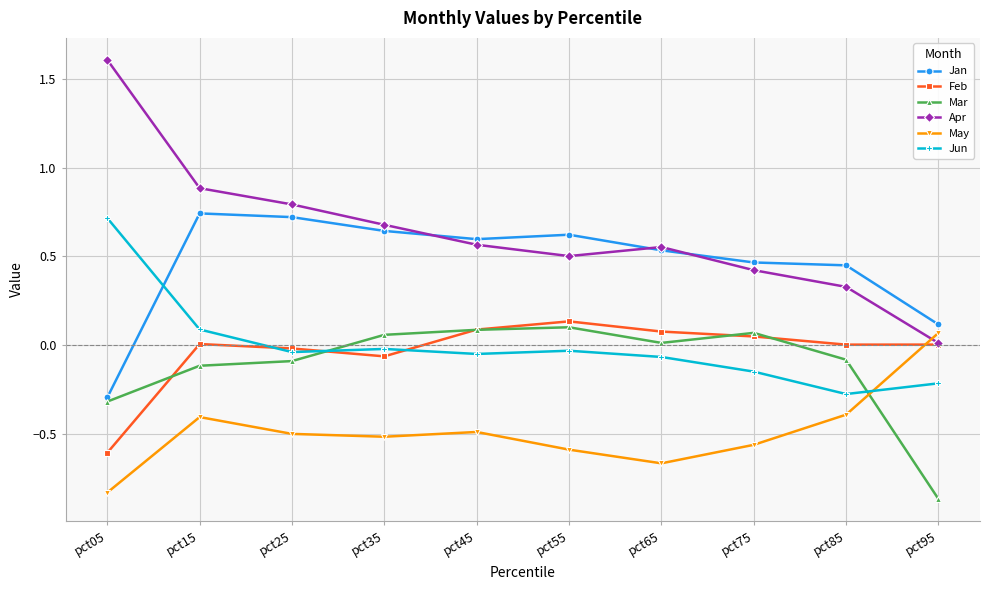

At pct85, list the series in order from largest to smallest.

Jan, Apr, Feb, Mar, Jun, May